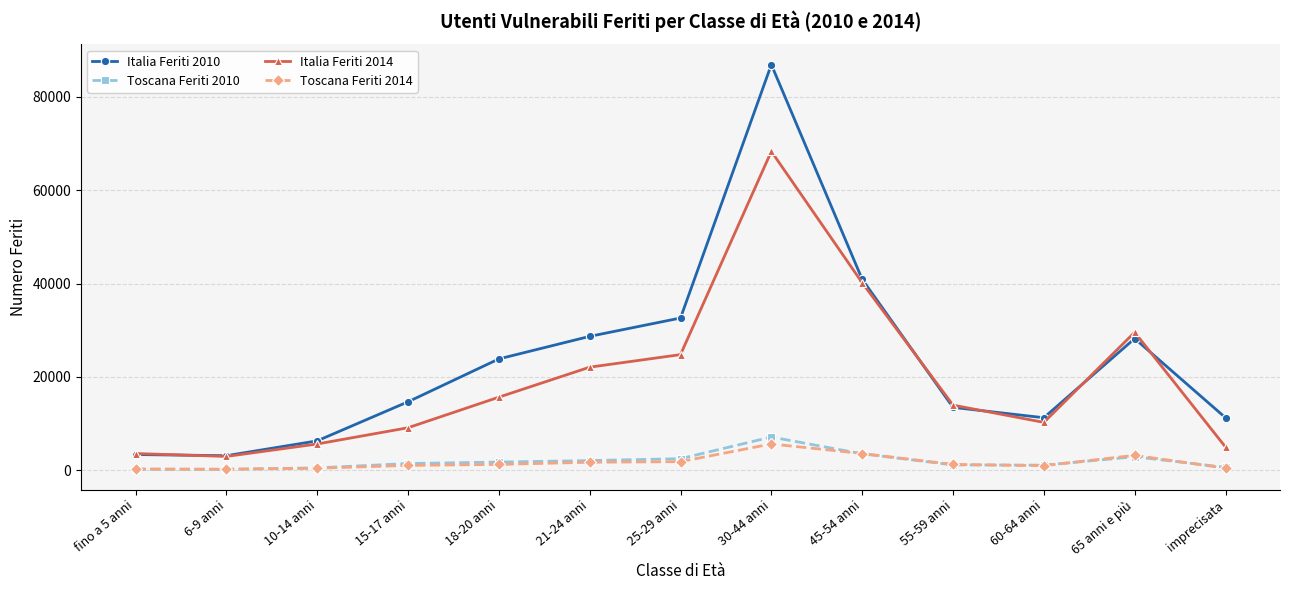

List the series in order of their peak value, lowest first.

Toscana Feriti 2014, Toscana Feriti 2010, Italia Feriti 2014, Italia Feriti 2010